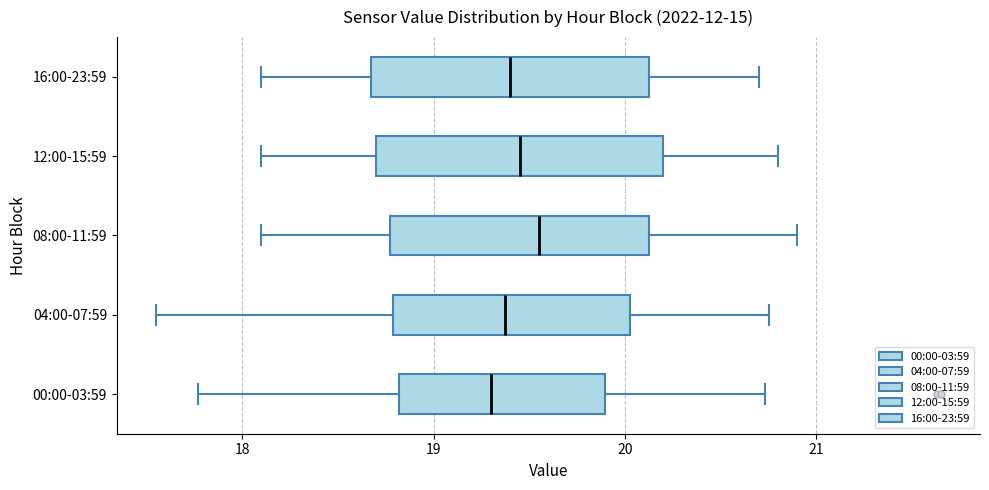

Reading bottom to top, transcribe this box plot: for each box, give where its median line is, the range the box spans, and where its two whiskers end, as read against the x-axis. The values are not printed on the chart, so give them approximately, as read against the axis.

00:00-03:59: median 19.3, box 18.8 to 19.9, whiskers 17.8 to 20.7
04:00-07:59: median 19.4, box 18.8 to 20.0, whiskers 17.6 to 20.8
08:00-11:59: median 19.6, box 18.8 to 20.1, whiskers 18.1 to 20.9
12:00-15:59: median 19.5, box 18.7 to 20.2, whiskers 18.1 to 20.8
16:00-23:59: median 19.4, box 18.7 to 20.1, whiskers 18.1 to 20.7